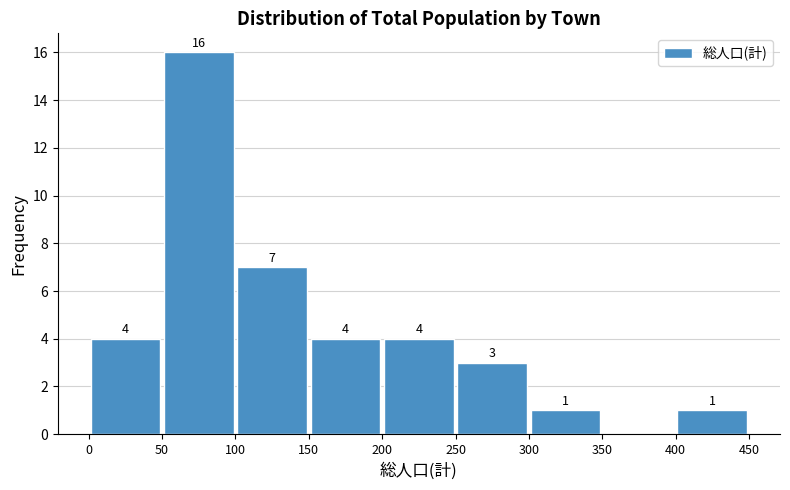

Over which range of the x-axis is the bar tallest?

50 to 100